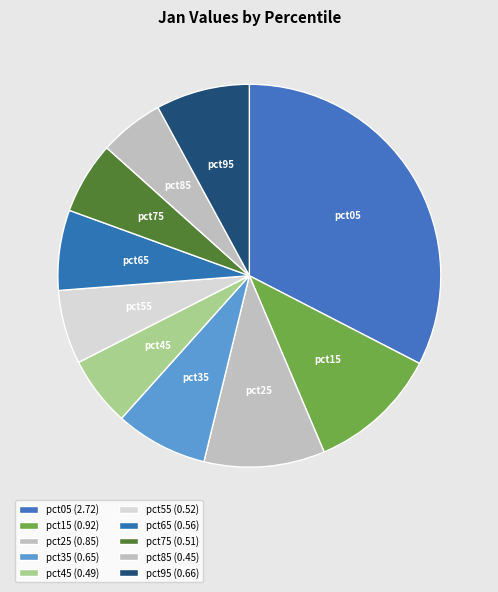

Is it true that pct05 is 33% of the pie?

True